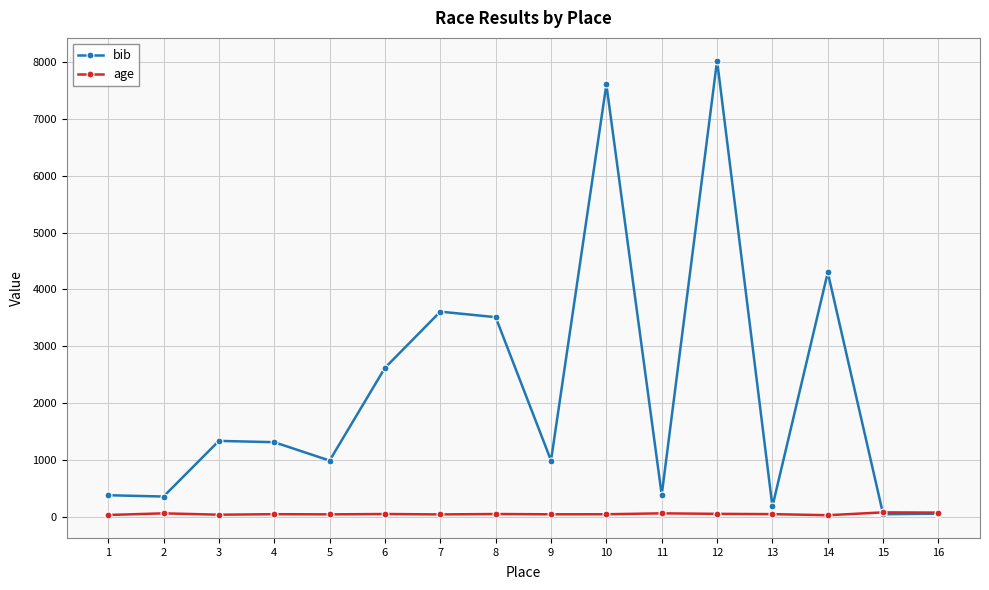

Rank the series by their maximum value, from lowest to highest.

age, bib